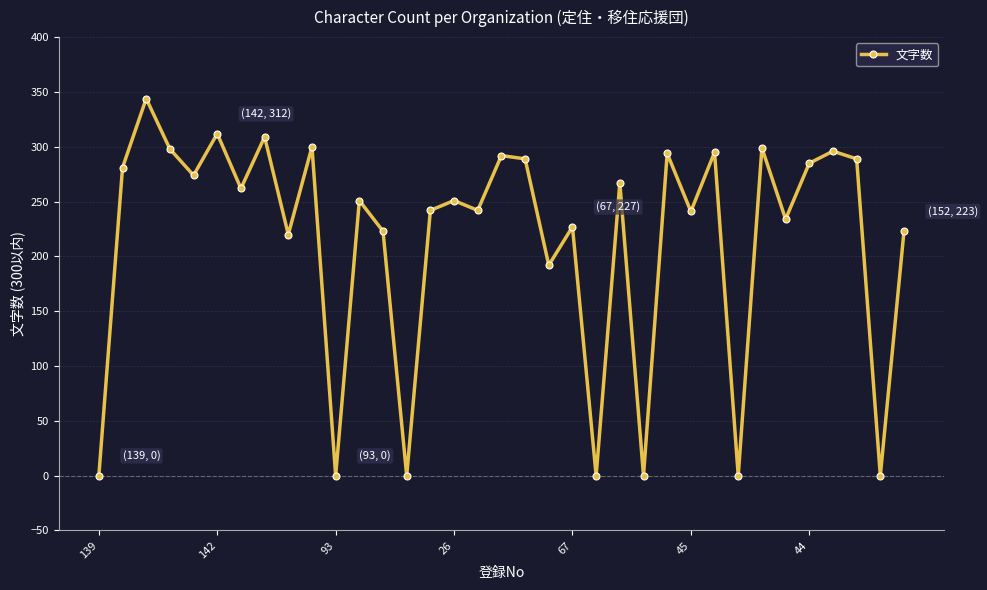

What is the value of the 13th point from the left?

223